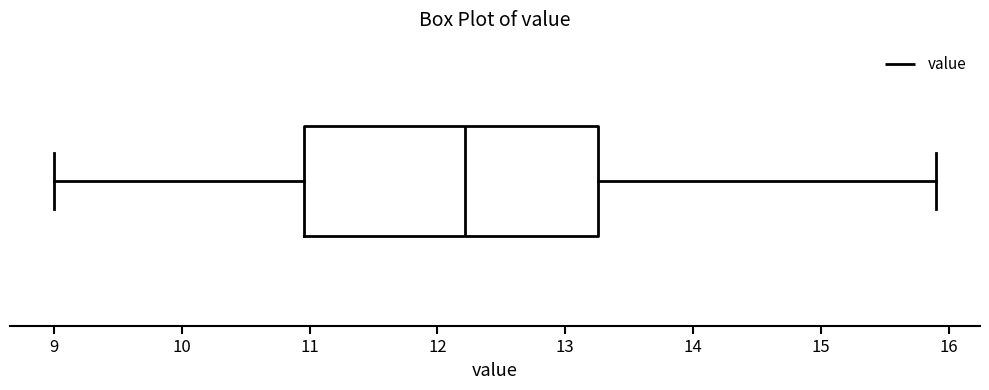

Transcribe this box plot: give where the median line is, the range the box spans, and where the two whiskers end, as read against the x-axis. The values are not printed on the chart, so give them approximately, as read against the axis.

median 12.2, box 11.0 to 13.3, whiskers 9.0 to 15.9